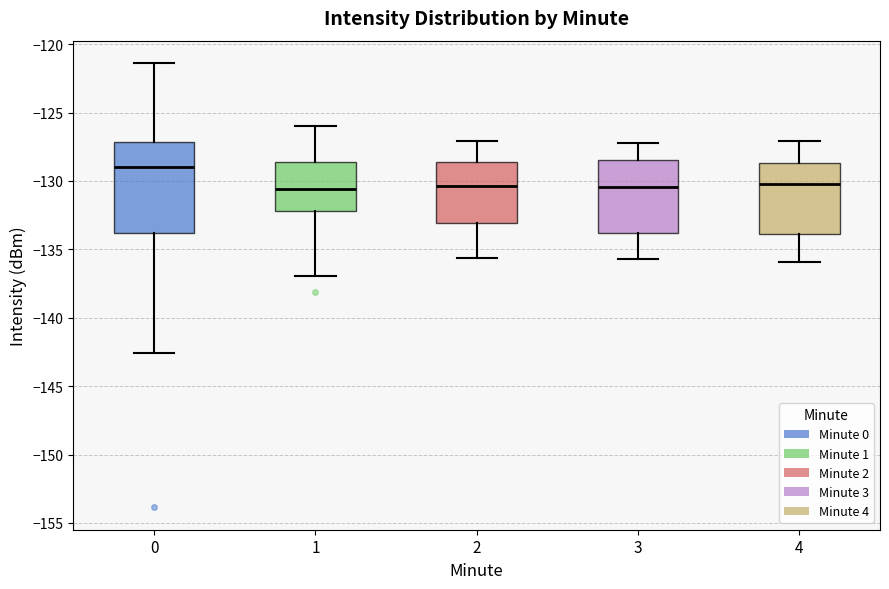

Which box is the tallest, from its lower edge to its upper edge?

0